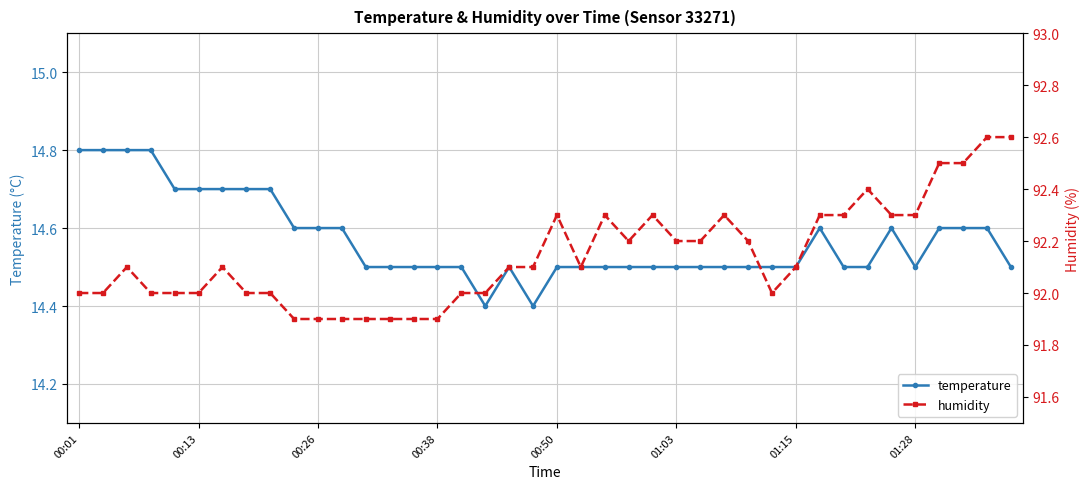

True or false: temperature and humidity intersect in this chart.

False